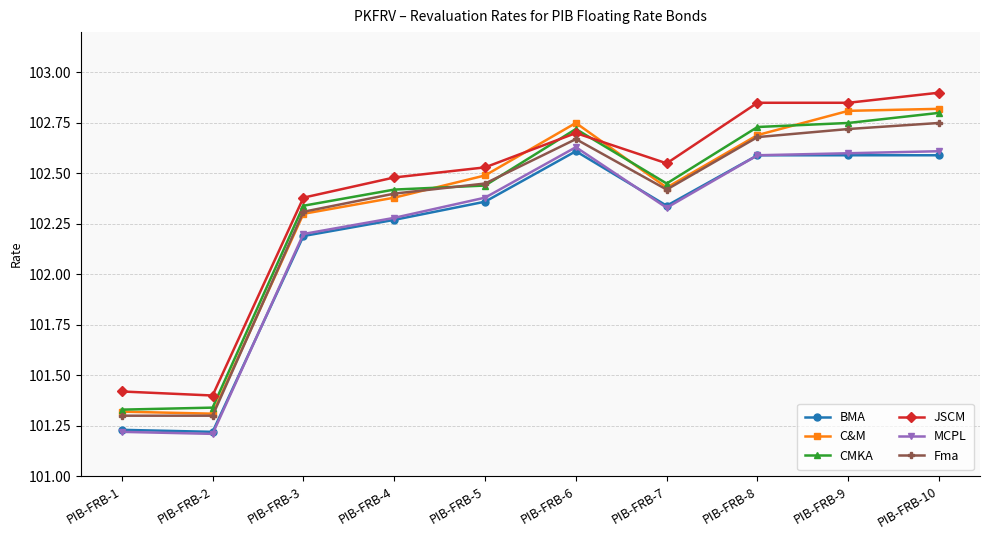

Which series changed the most between PIB-FRB-4 and PIB-FRB-9?

C&M